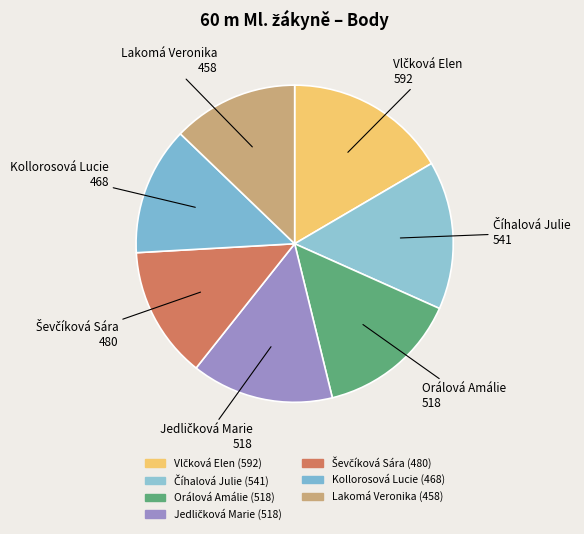

Count the number of slices in the pie.

7